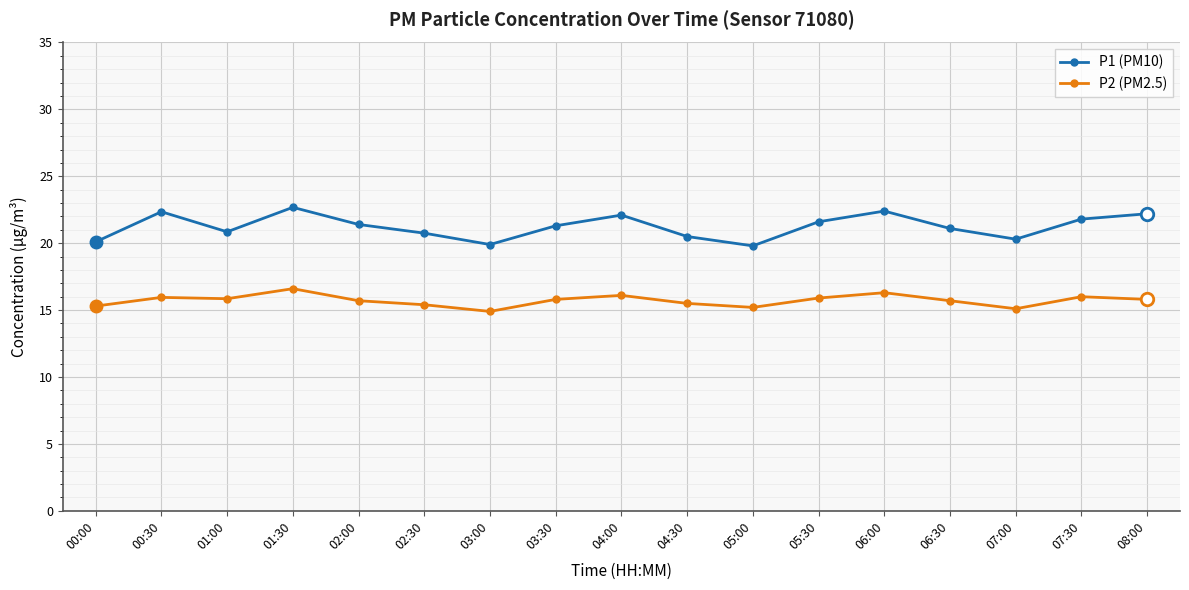

Is the value of P1 (PM10) at 06:30 greater than the value of P2 (PM2.5) at 02:00?

Yes